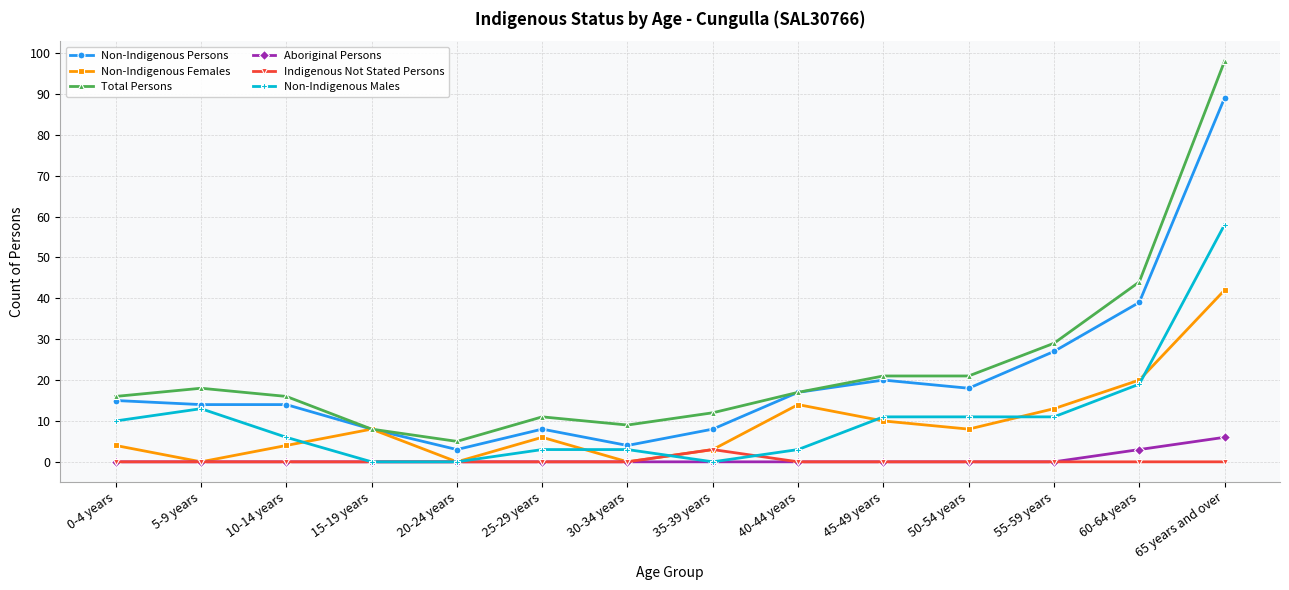

Which series has the widest spread of values?

Total Persons